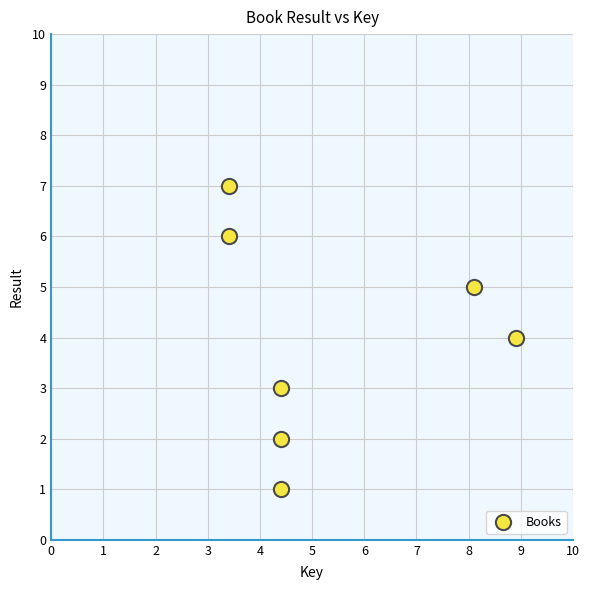

What is the range of Y values (max minus min)?

6